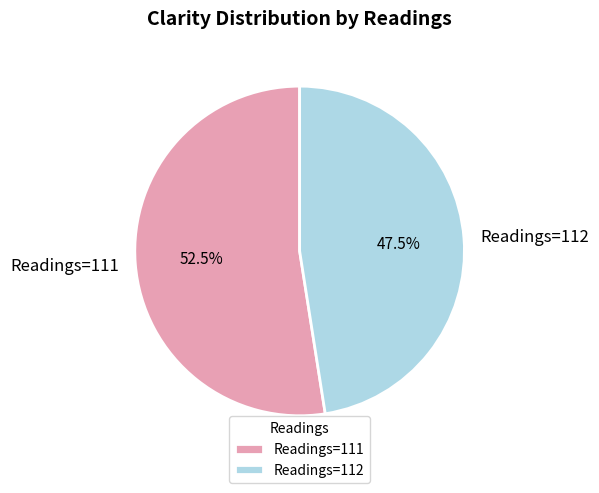

Does Readings=111 account for over 50% of the chart?

Yes